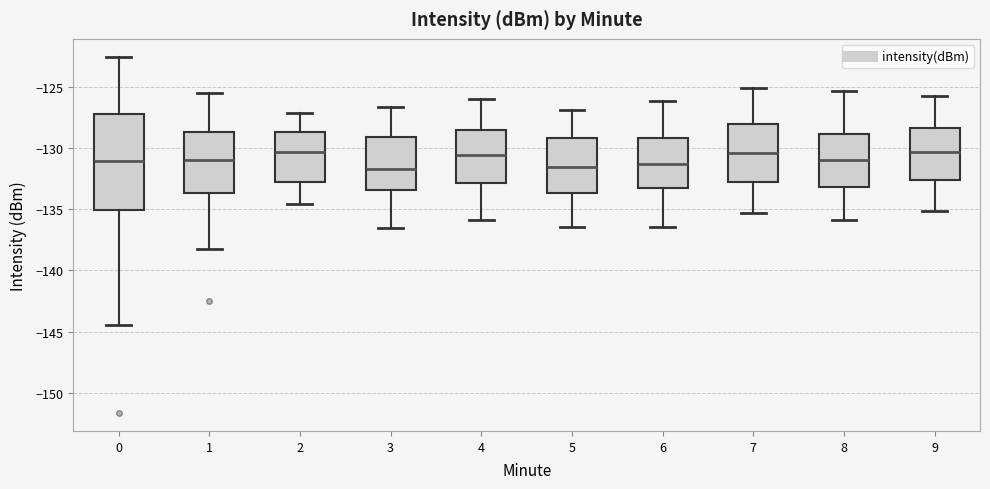

Where does the median line of the box at x = 7 sit on the y-axis? The values are not printed on the chart, so give them approximately, as read against the axis.

-130.5